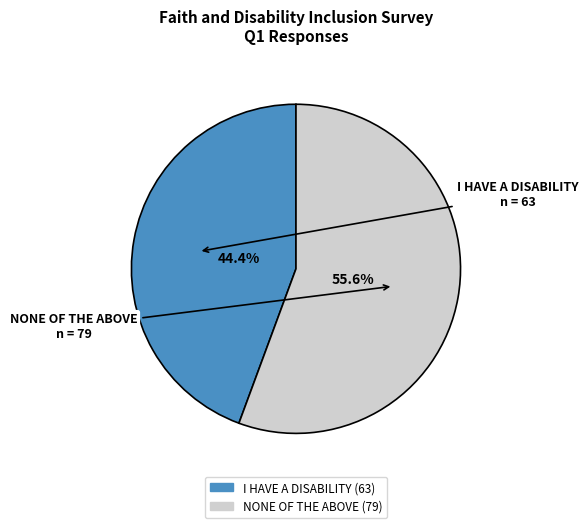

Do I HAVE A DISABILITY and NONE OF THE ABOVE together represent more than half of the pie?

Yes